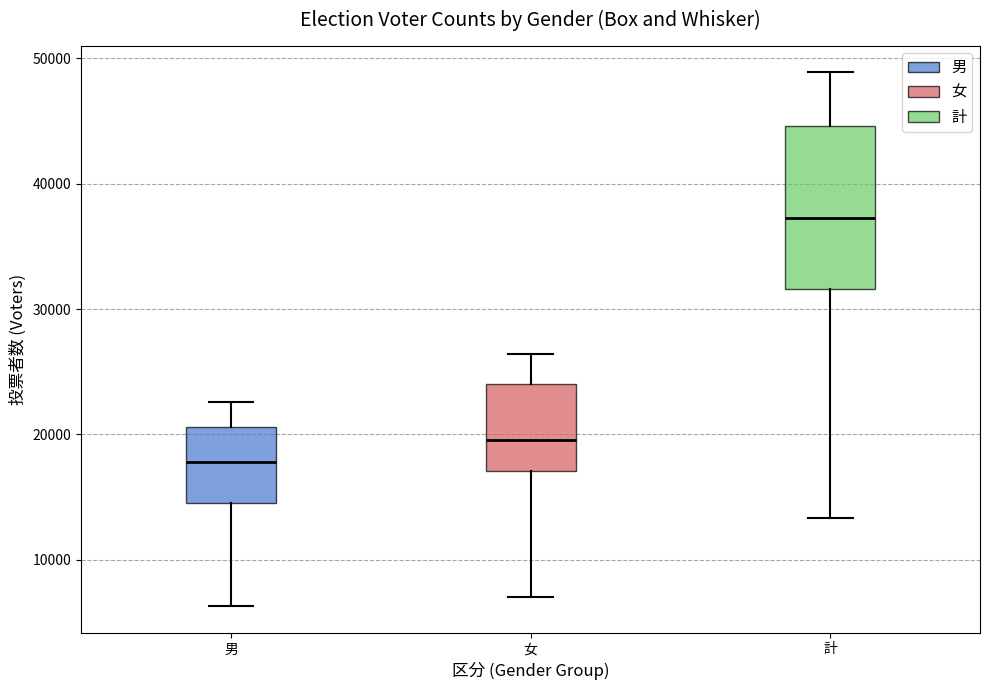

Which box's median line is the lowest?

男